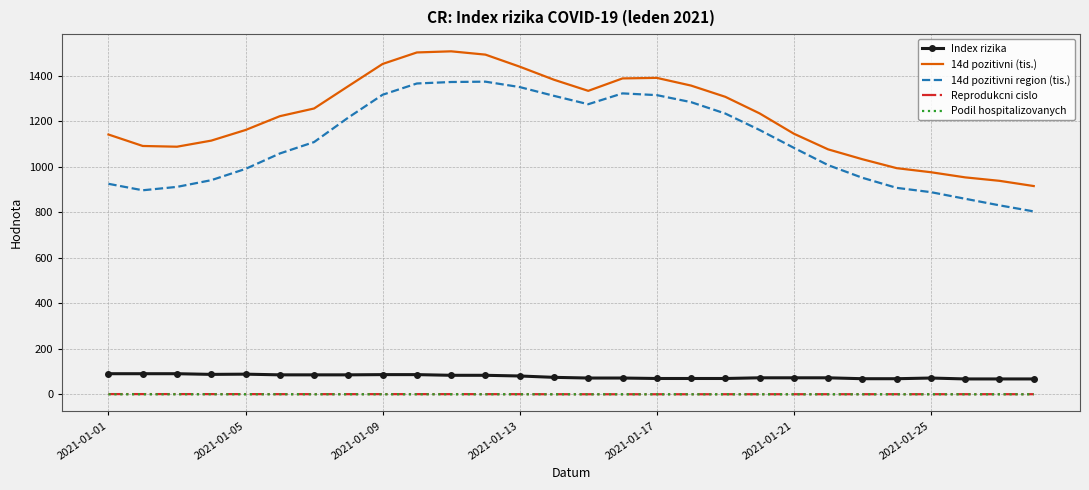

True or false: Reprodukcni cislo and 14d pozitivni (tis.) cross at least once.

False